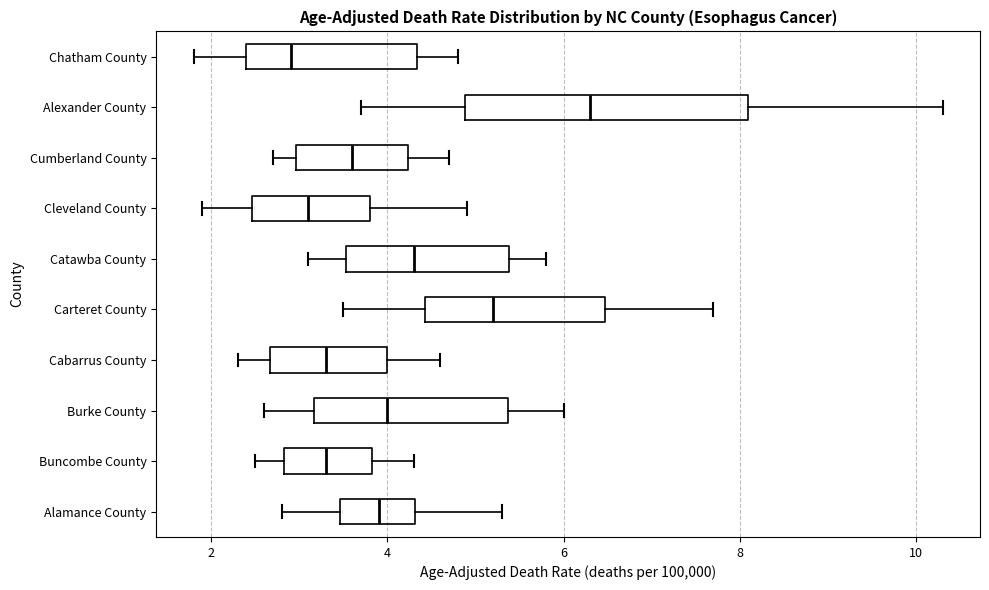

Which box's median line is the furthest to the left?

Chatham County